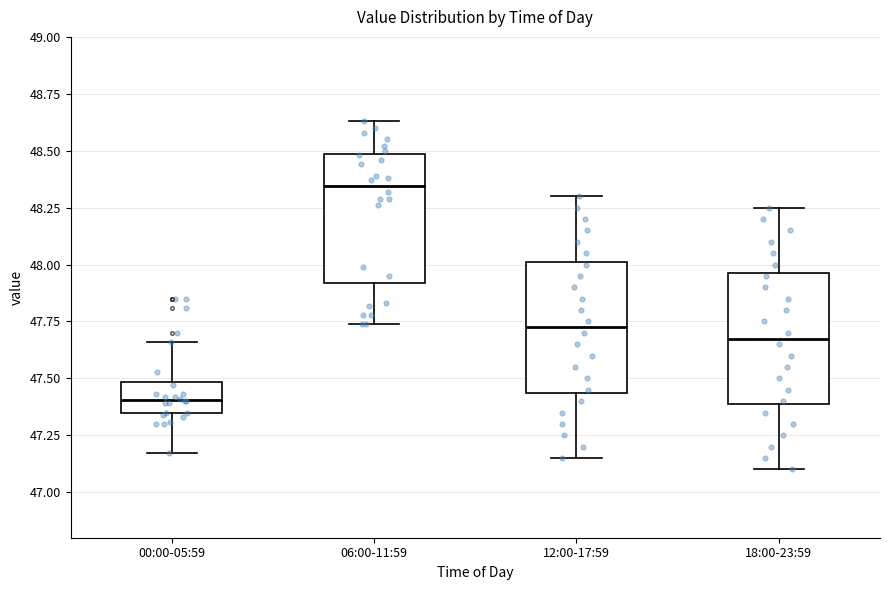

Where does the lower whisker of the box for 12:00-17:59 end on the y-axis? The values are not printed on the chart, so give them approximately, as read against the axis.

47.15